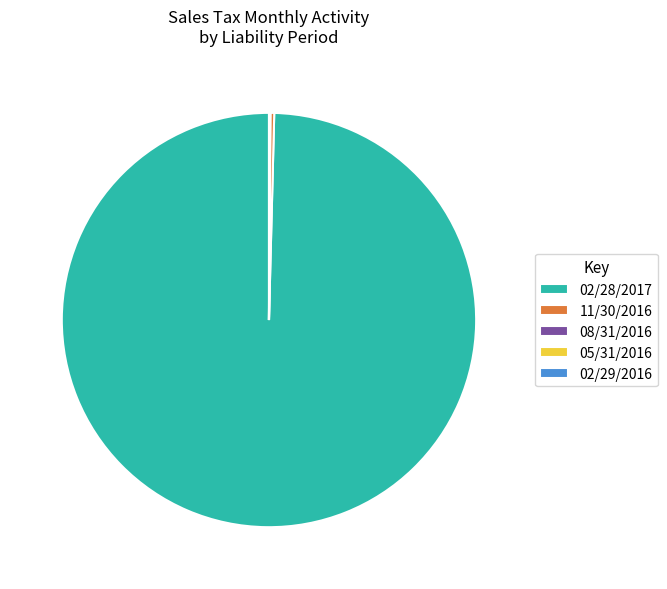

Which category accounts for the majority?

02/28/2017